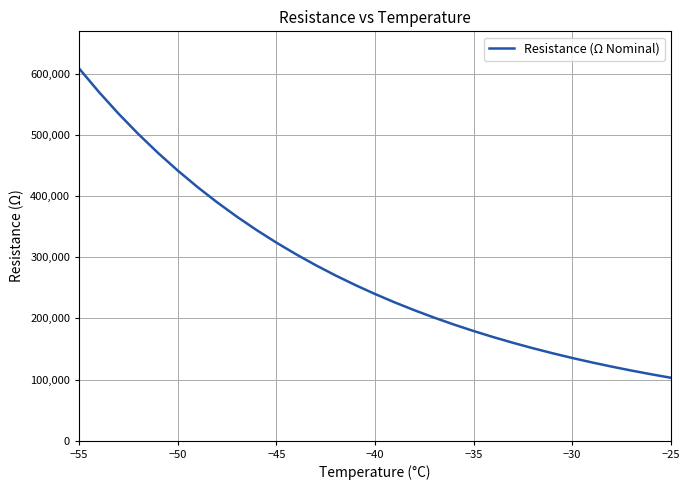

True or false: there are more than 1 points higher than both neighbors.

False